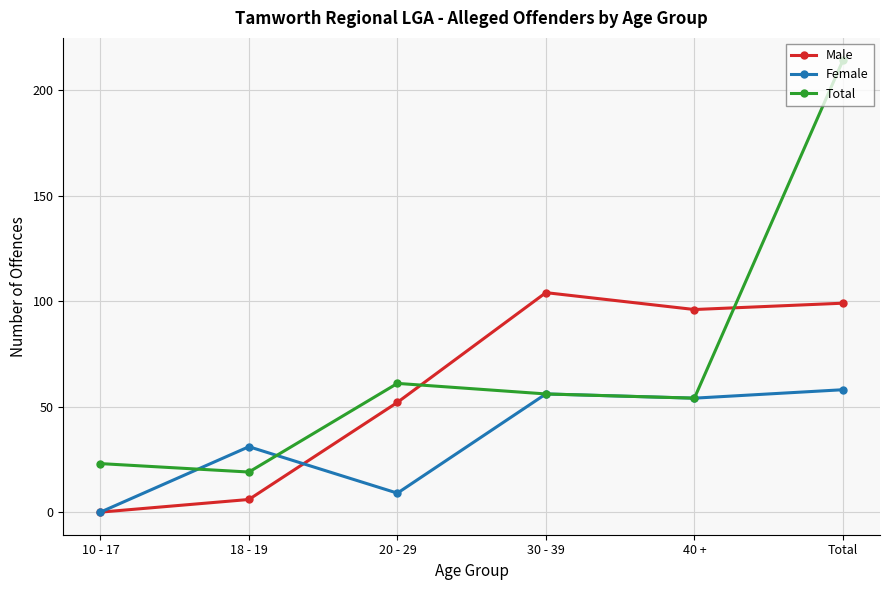

List the series in order of their overall mean, highest first.

Total, Male, Female